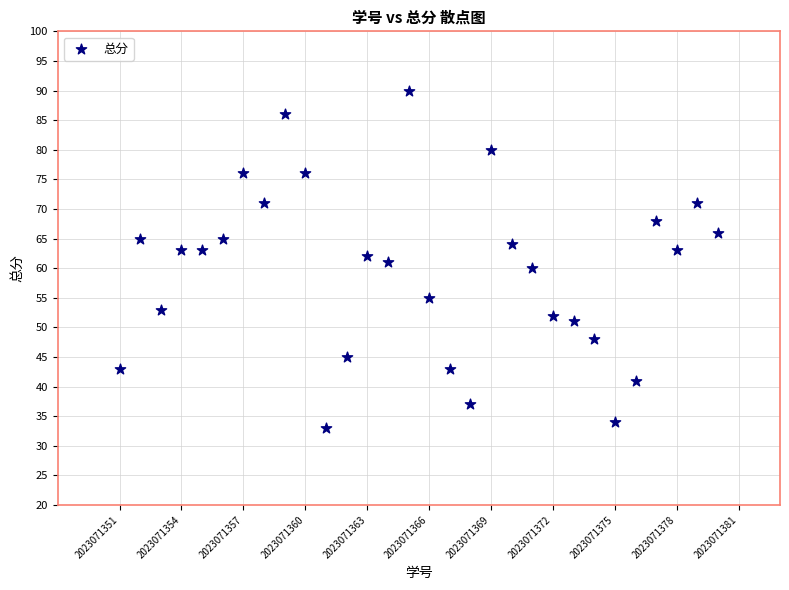

What is the range of X values (max minus min)?

29